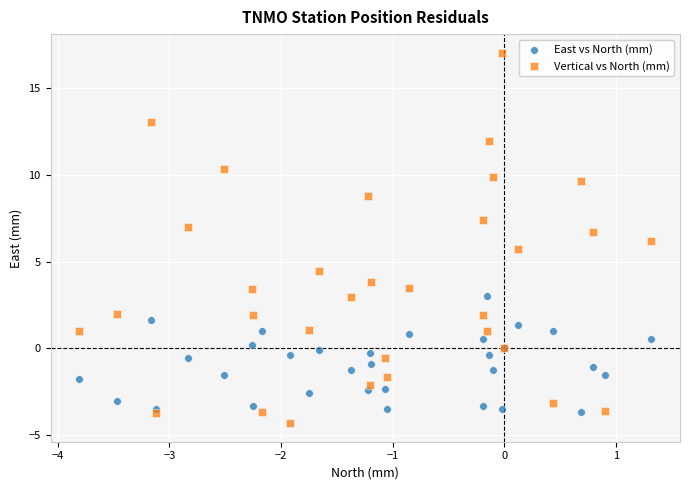

Which series has the widest spread of Y values?

Vertical vs North (mm)